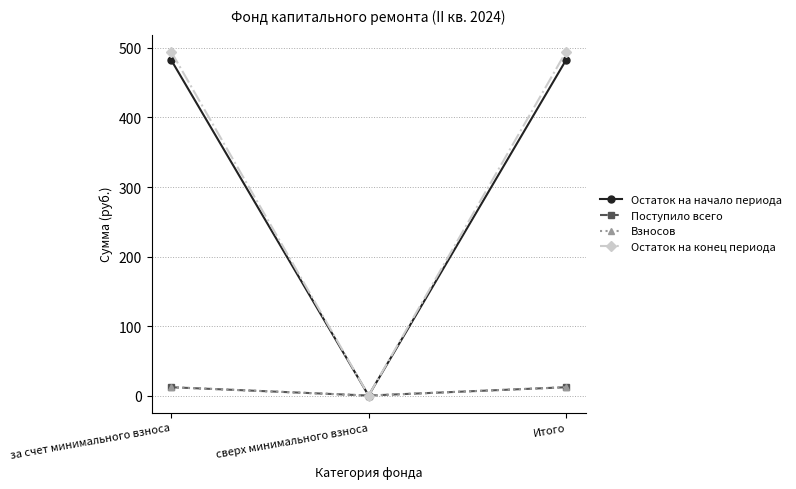

At how many categories does at least one series exceed 300?

2